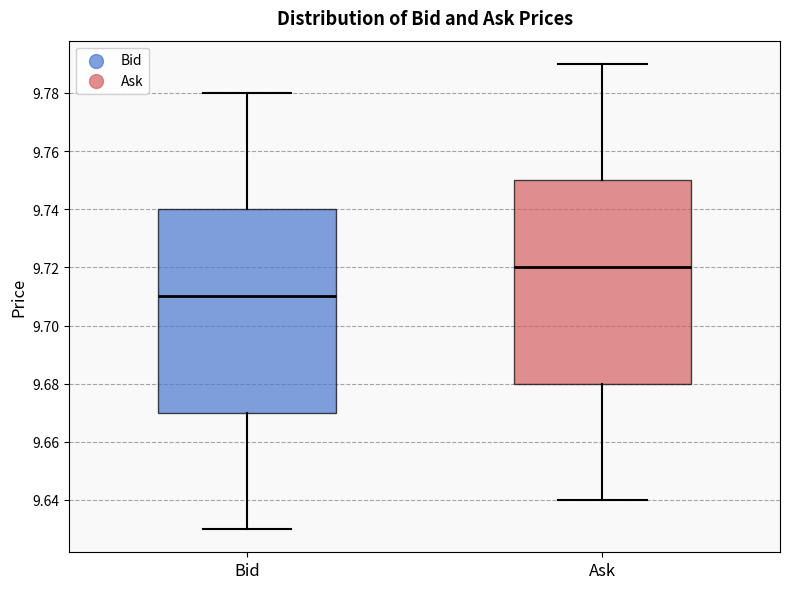

Which box has the highest median line?

Ask